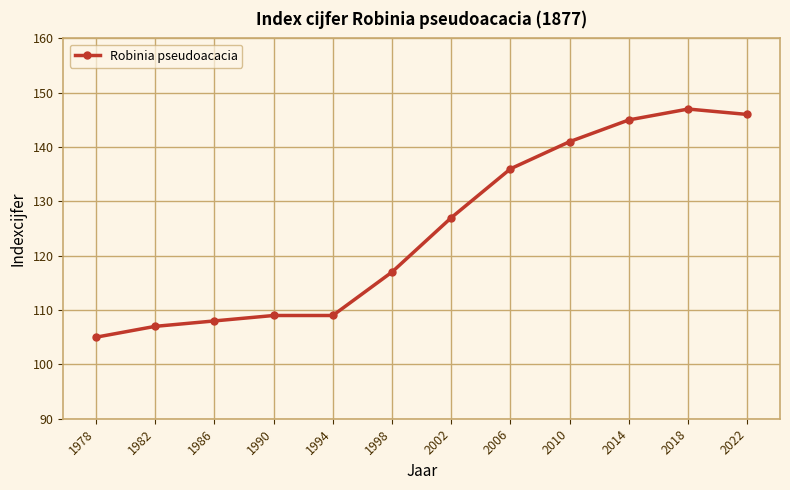

What is the value of the 10th point from the left?

145